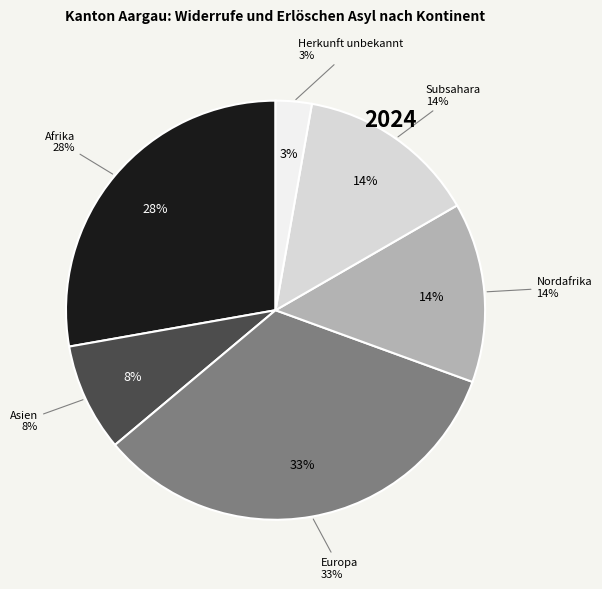

True or false: Asien accounts for 8% of the total.

True